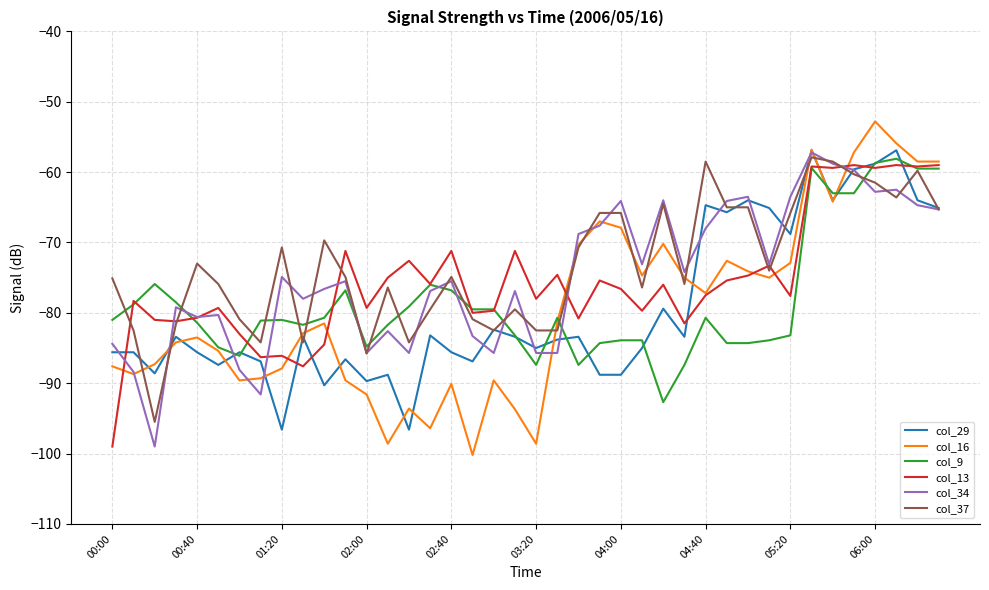

What is the maximum value for col_37?

-57.9